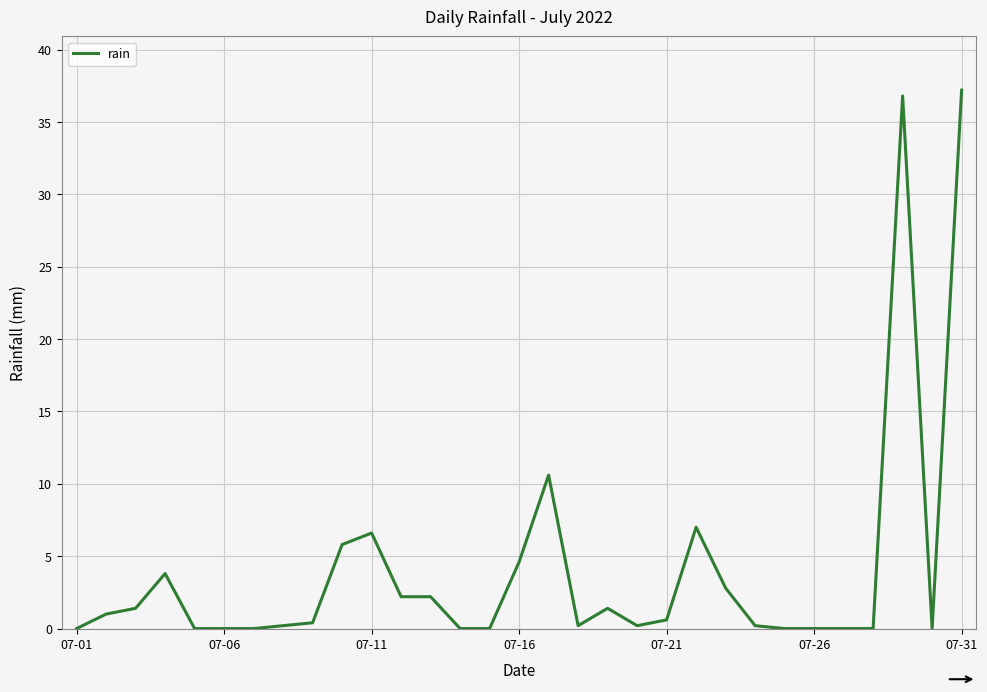

How many lines are shown in the chart?

1